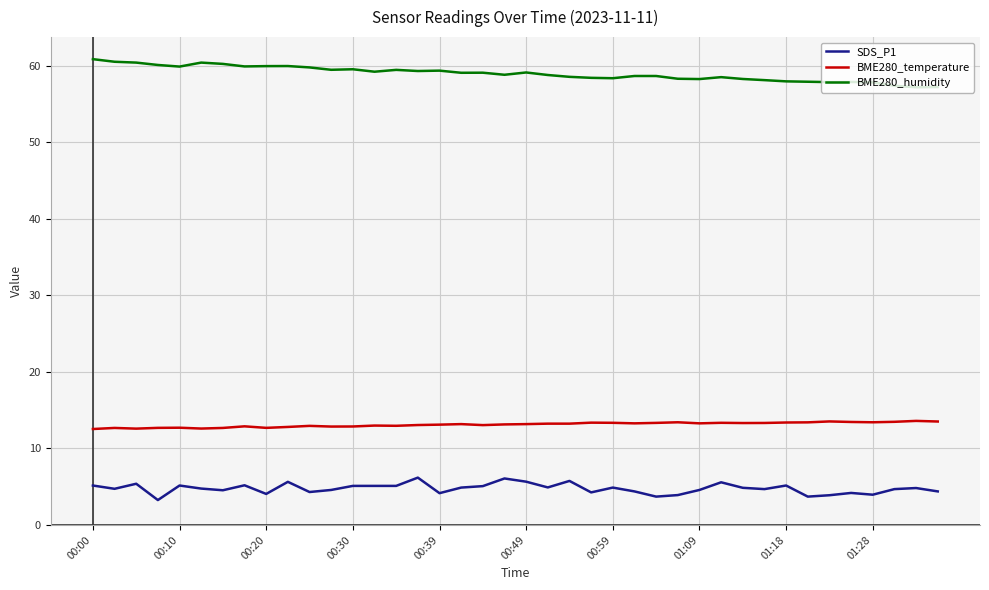

What is the greatest value displayed?

60.8